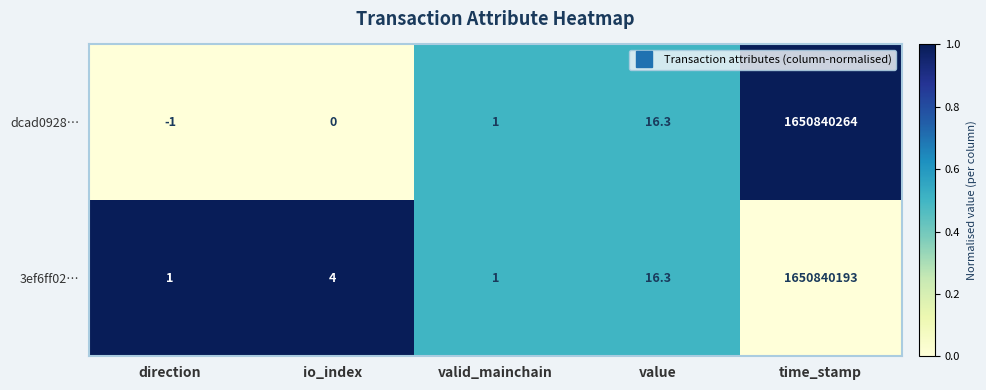

At which category is the sum across all series the highest?

time_stamp